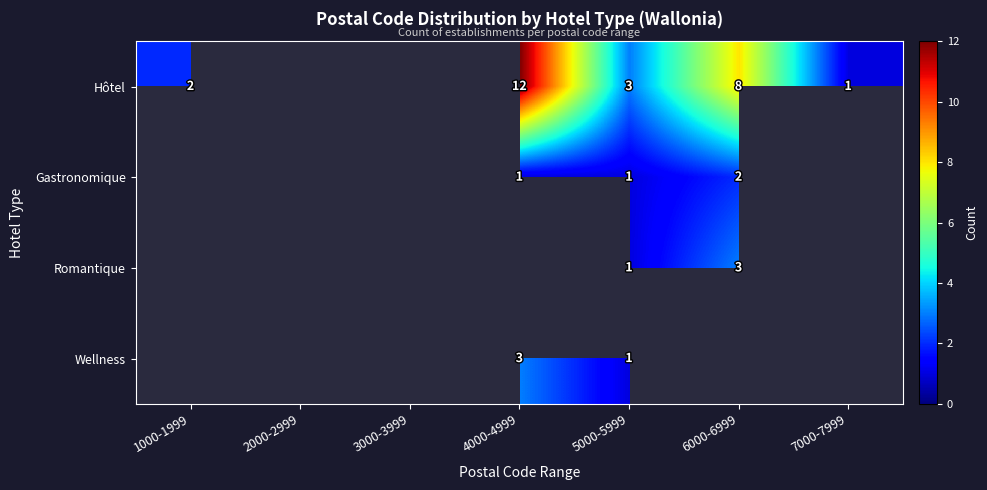

Is it true that Hôtel equals 2 at 1000-1999?

True